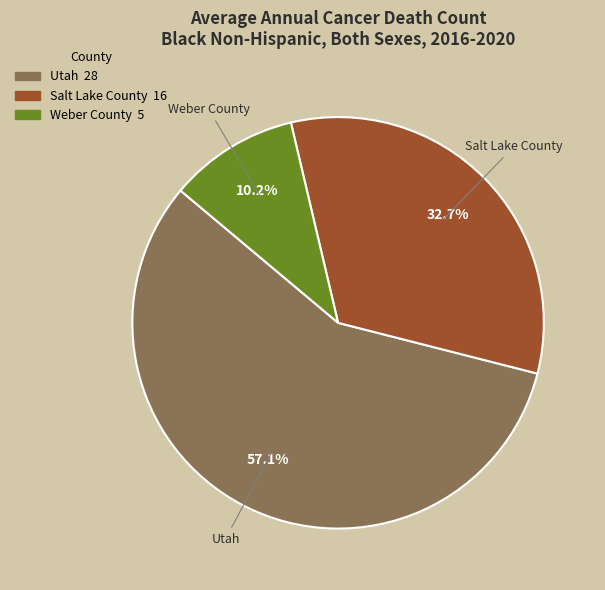

What percentage is the Weber County slice, to the nearest percent?

10%